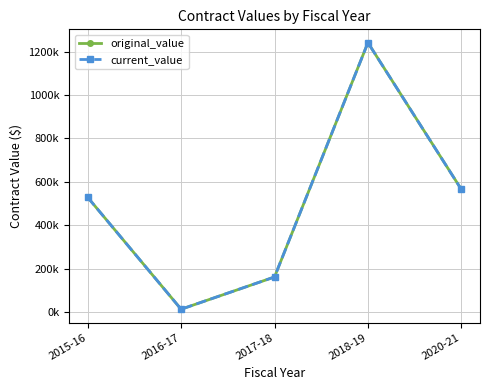

Which category has the highest value in the current_value series?

2018-19